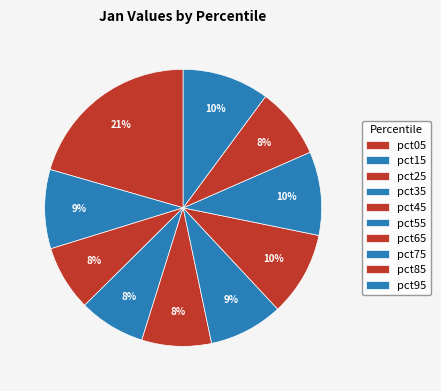

To the nearest percent, what is the difference between the largest and smallest slice percentages?

13%